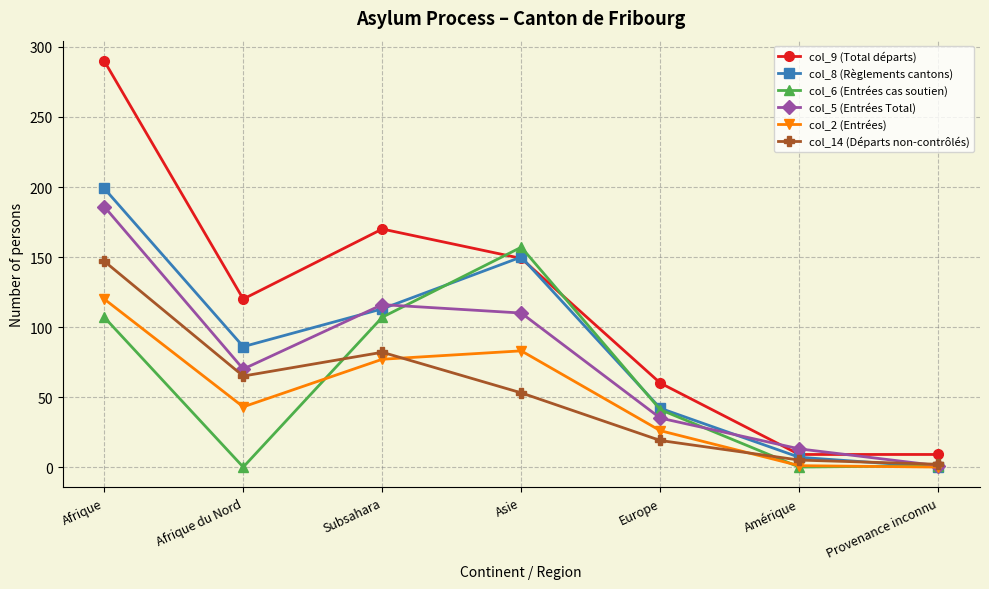

What is the total value across all series at Afrique?

1049